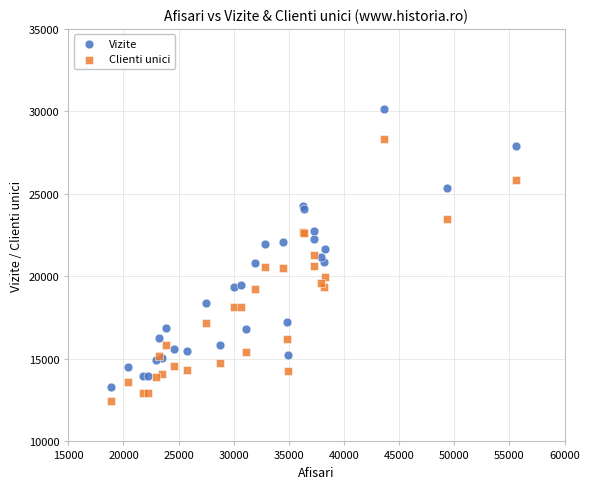

What is the X range (max minus min) for the scatter plot?

36715